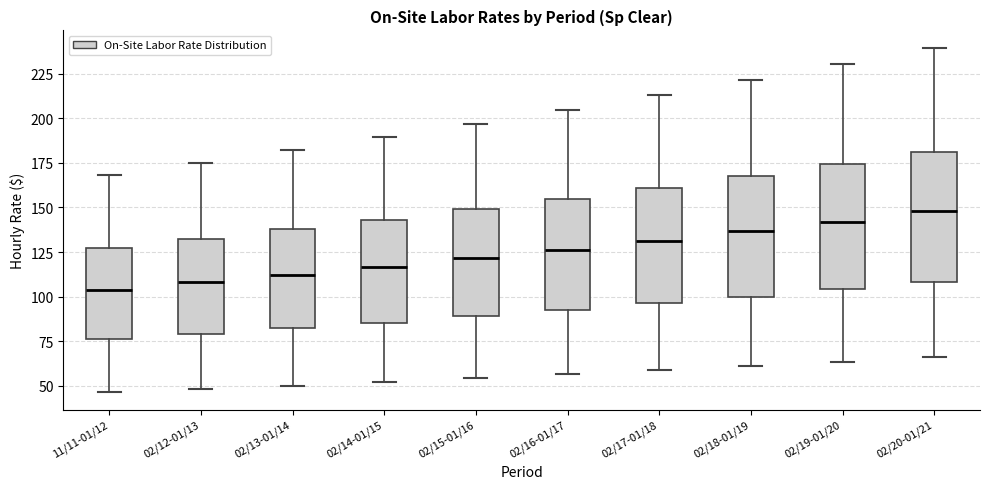

Where does the upper whisker of the box for 02/14-01/15 end on the y-axis? The values are not printed on the chart, so give them approximately, as read against the axis.

190